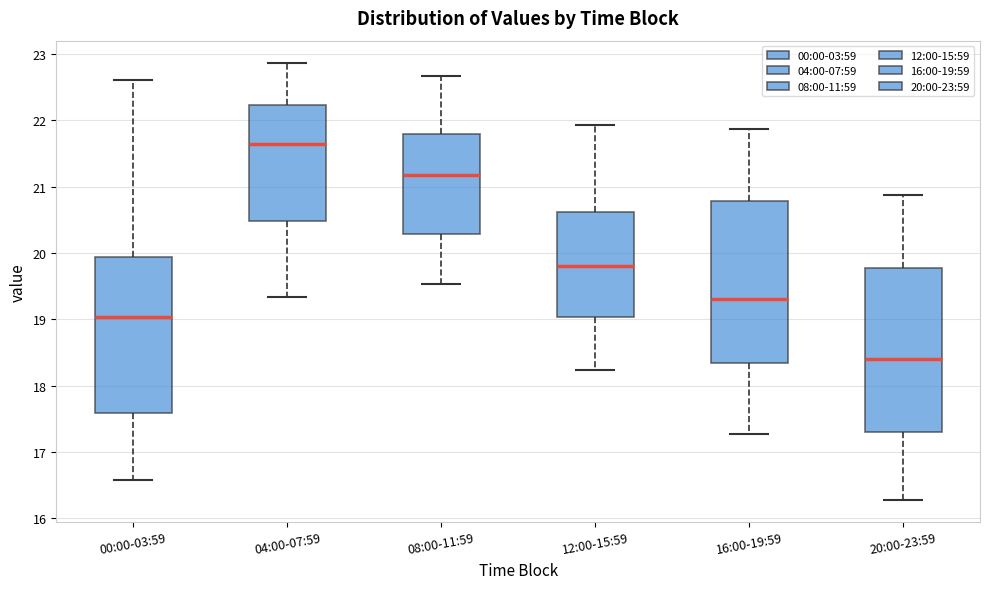

Reading left to right, transcribe this box plot: for each box, give where its median line is, the range the box spans, and where its two whiskers end, as read against the y-axis. The values are not printed on the chart, so give them approximately, as read against the axis.

00:00-03:59: median 19.0, box 17.6 to 19.9, whiskers 16.6 to 22.6
04:00-07:59: median 21.6, box 20.5 to 22.2, whiskers 19.3 to 22.9
08:00-11:59: median 21.2, box 20.3 to 21.8, whiskers 19.5 to 22.7
12:00-15:59: median 19.8, box 19.0 to 20.6, whiskers 18.2 to 21.9
16:00-19:59: median 19.3, box 18.3 to 20.8, whiskers 17.3 to 21.9
20:00-23:59: median 18.4, box 17.3 to 19.8, whiskers 16.3 to 20.9